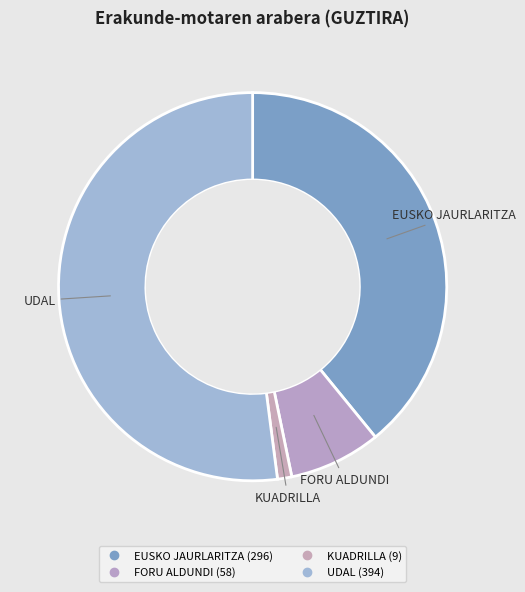

Is there a majority slice in this chart?

Yes